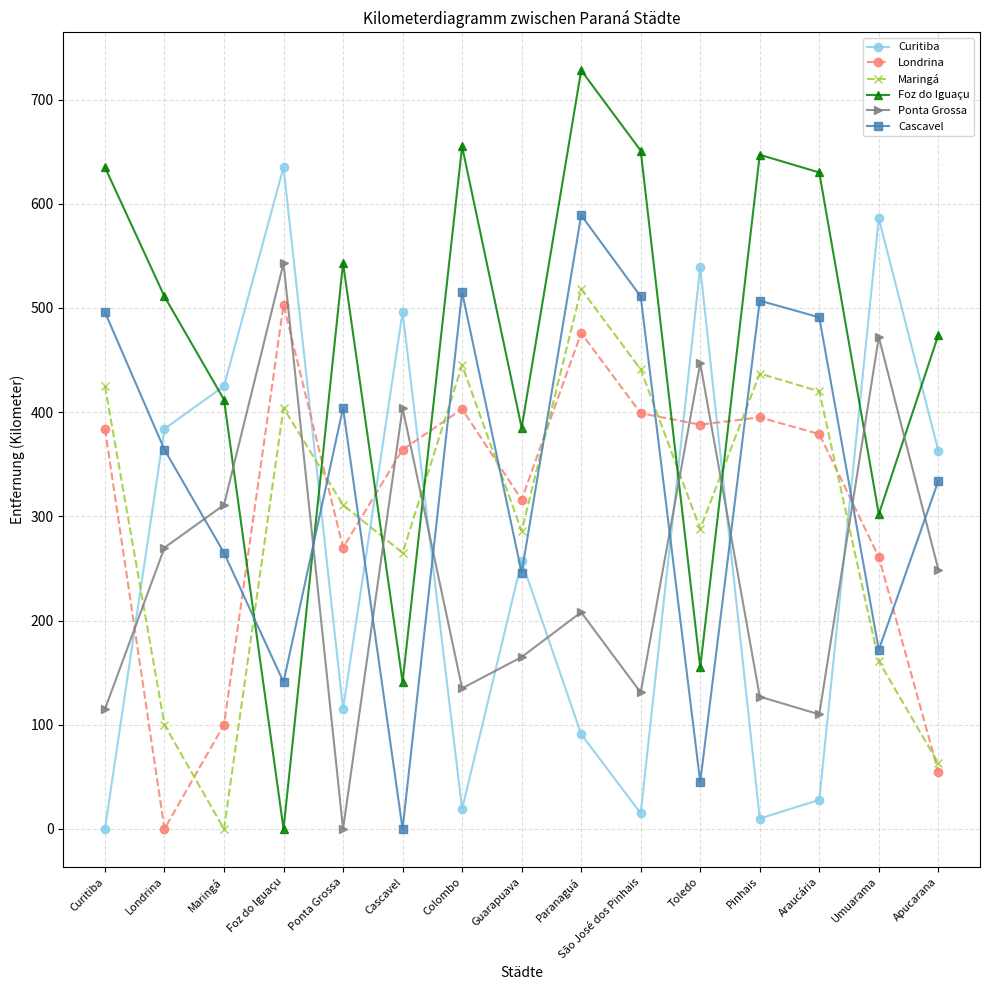

How many lines are shown in the chart?

6